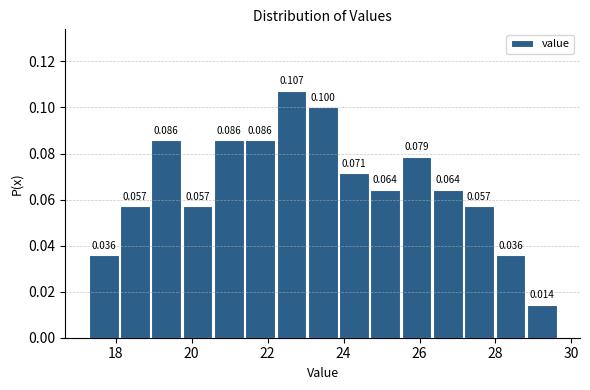

Reading left to right, list every bar in this chart as the range it spans on the x-axis followed by its height. The bar edges are not printed on the chart, so give them approximately, as read against the axis.

17.2 to 18.0: 0.036
18.0 to 19.0: 0.057
19.0 to 19.8: 0.086
19.8 to 20.6: 0.057
20.6 to 21.4: 0.086
21.4 to 22.2: 0.086
22.2 to 23.0: 0.107
23.0 to 23.8: 0.100
23.8 to 24.6: 0.071
24.6 to 25.6: 0.064
25.6 to 26.4: 0.079
26.4 to 27.2: 0.064
27.2 to 28.0: 0.057
28.0 to 28.8: 0.036
28.8 to 29.6: 0.014